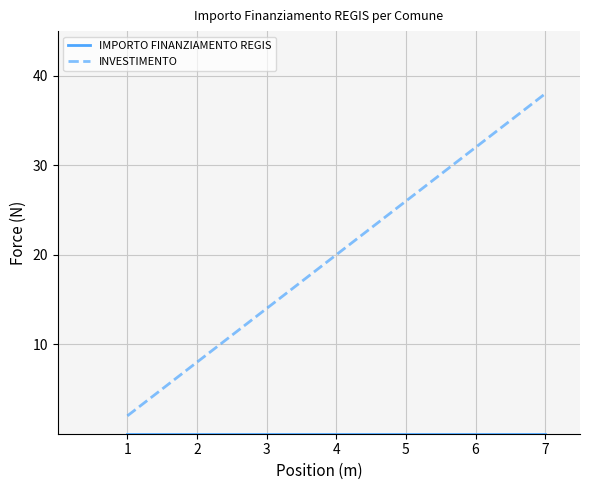

What is the difference between the maximum and minimum values in the INVESTIMENTO series?

36.0